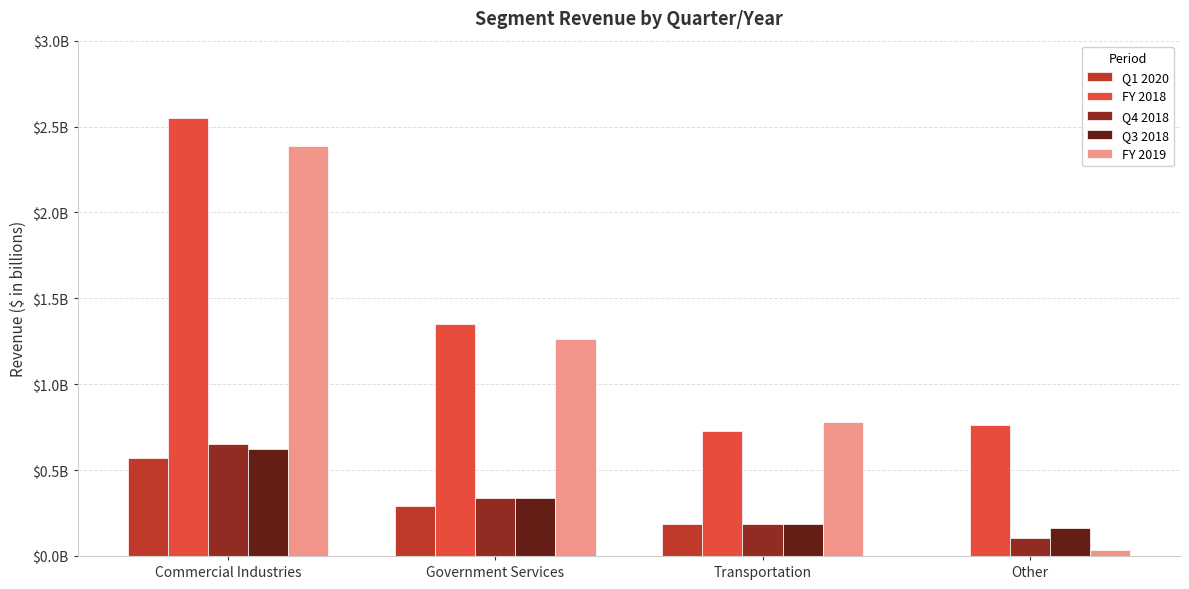

What are all the series names shown in the legend?

Q1 2020, FY 2018, Q4 2018, Q3 2018, FY 2019